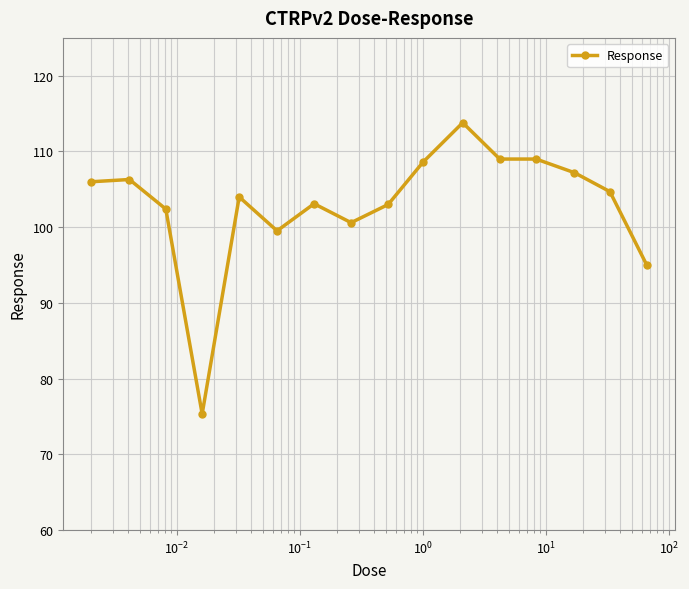

What is the minimum value shown in the chart?

75.3